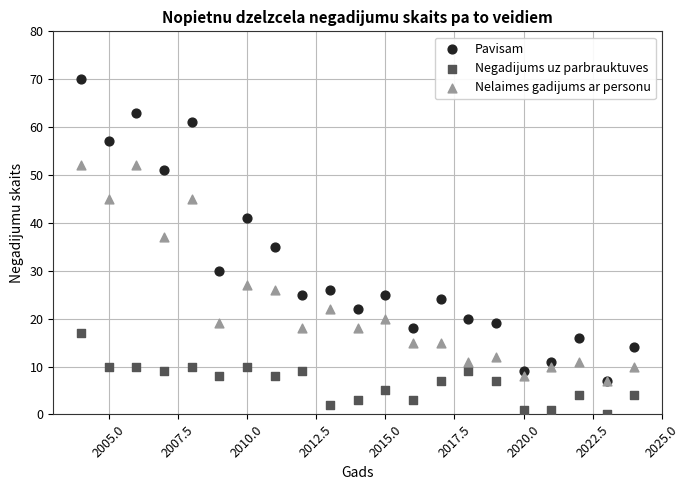

Which series reaches the maximum Y coordinate?

Pavisam